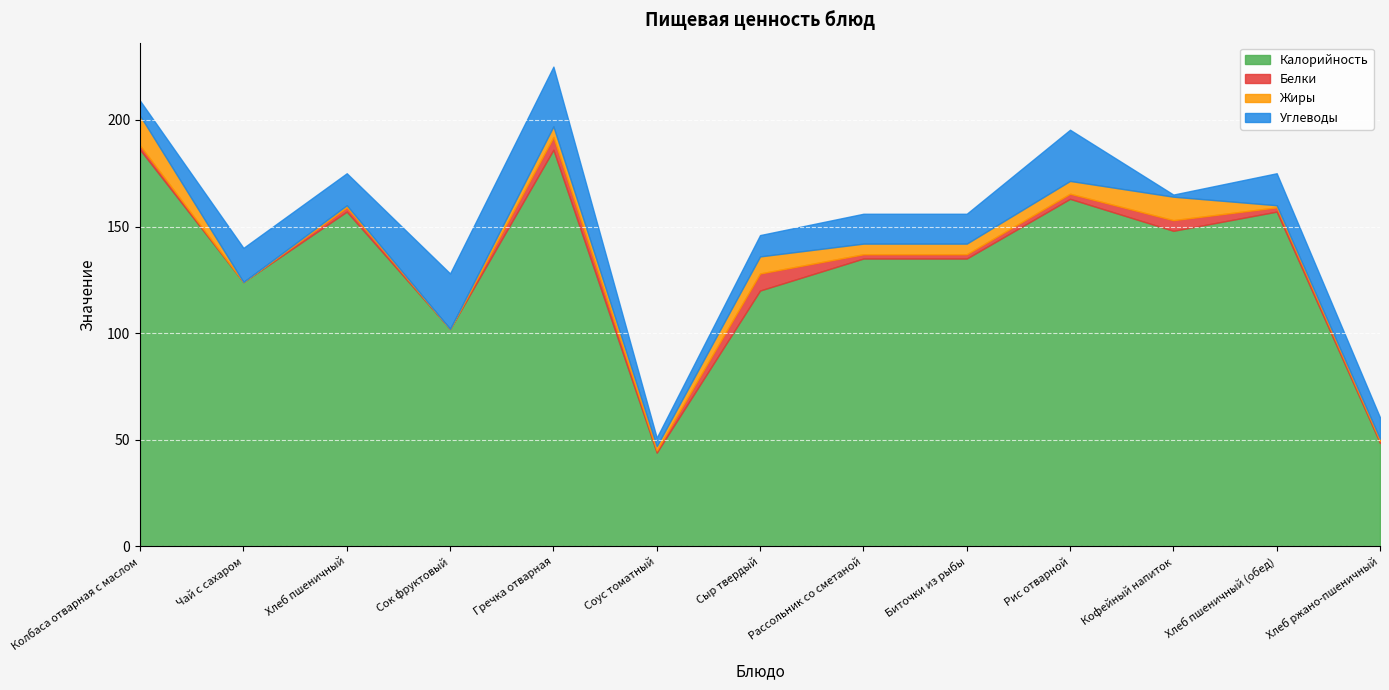

What are all the series names shown in the legend?

Калорийность, Белки, Жиры, Углеводы